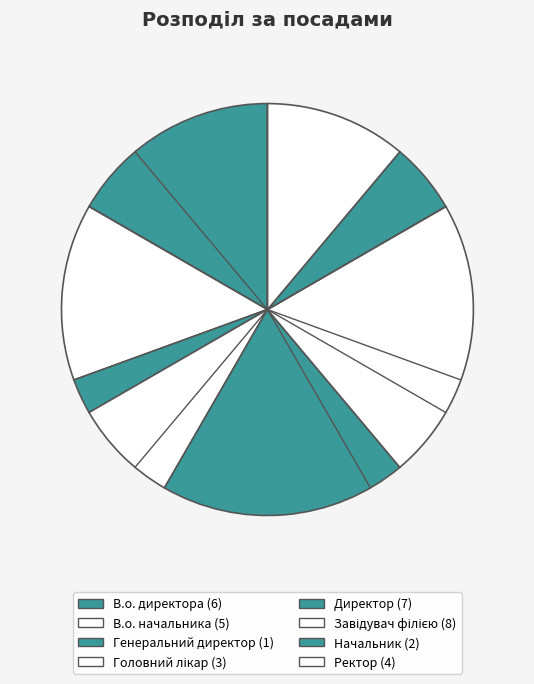

To the nearest percent, what percentage of the pie is Начальник?

6%